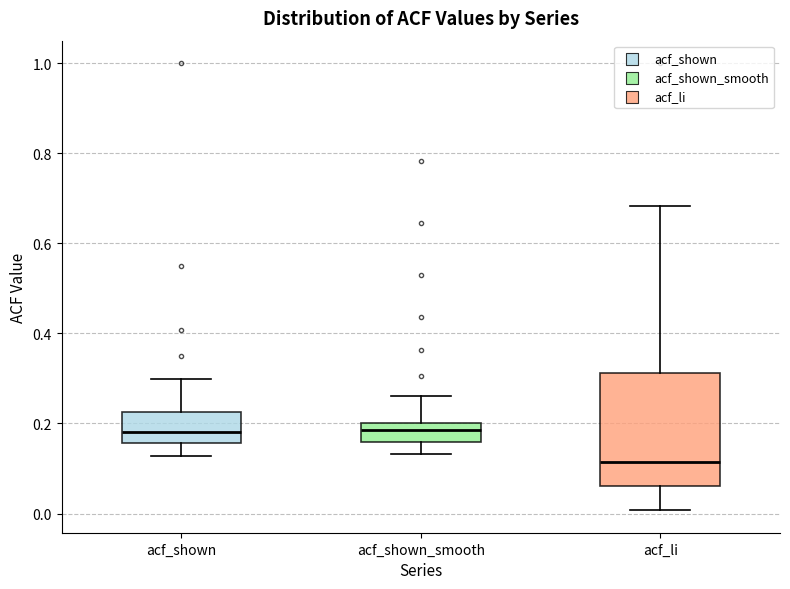

Comparing the boxes themselves (not the whiskers), which one is the tallest?

acf_li